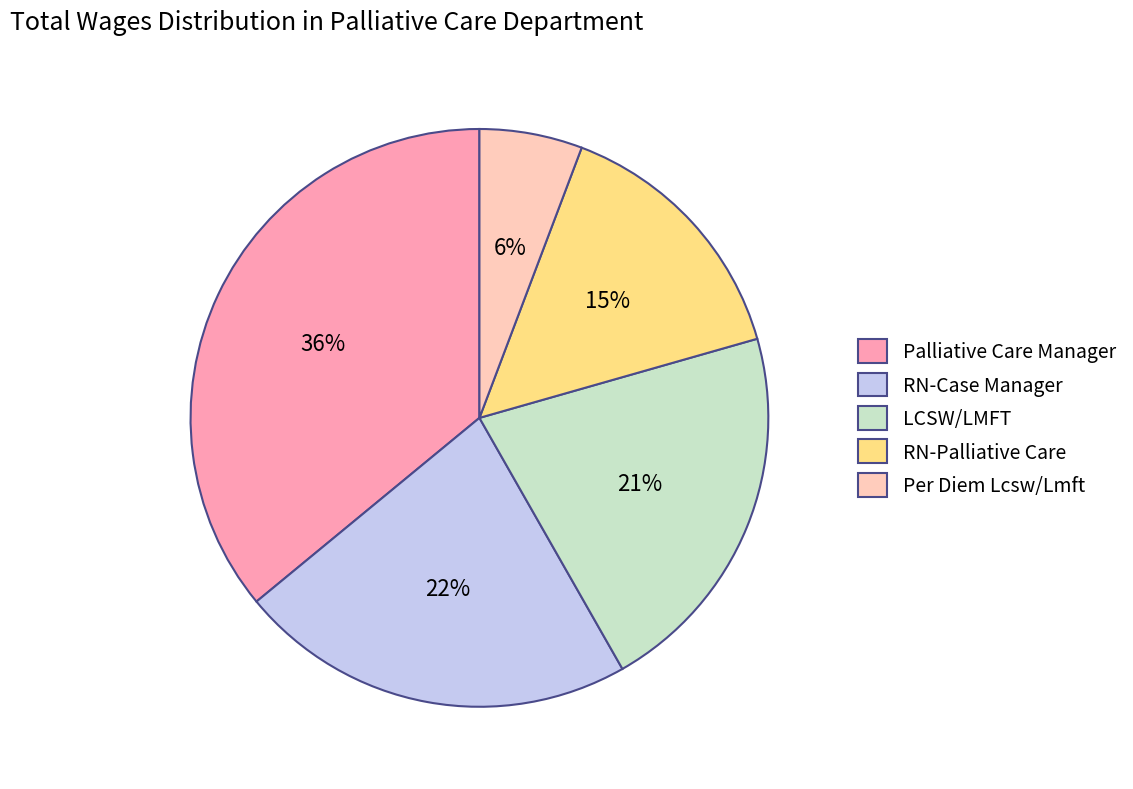

Is there a majority slice in this chart?

No